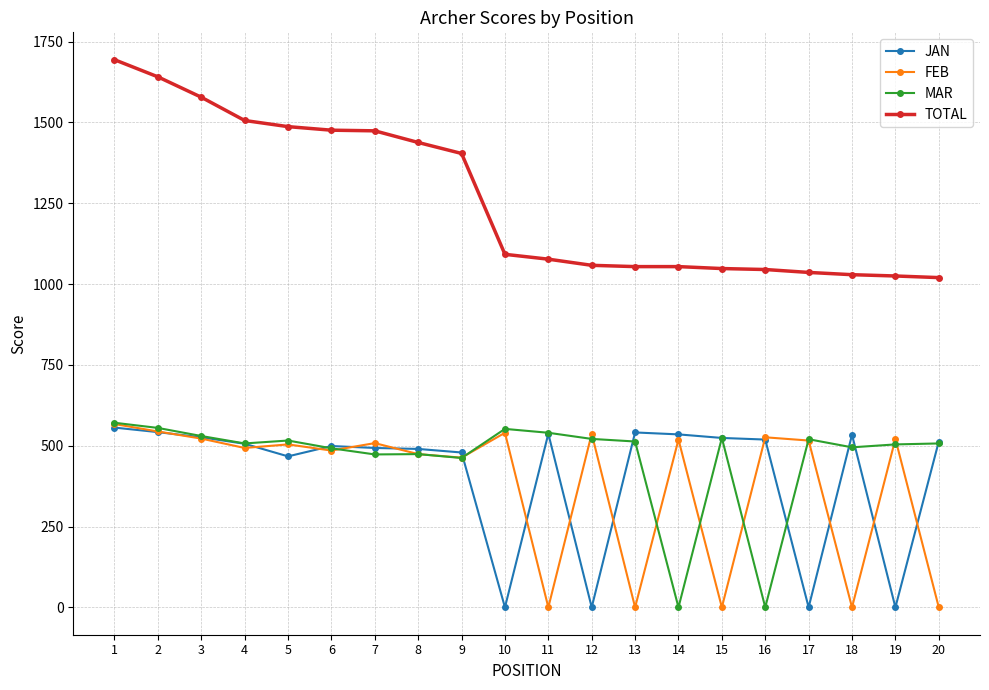

True or false: TOTAL has a value of 1525 at 13.

False